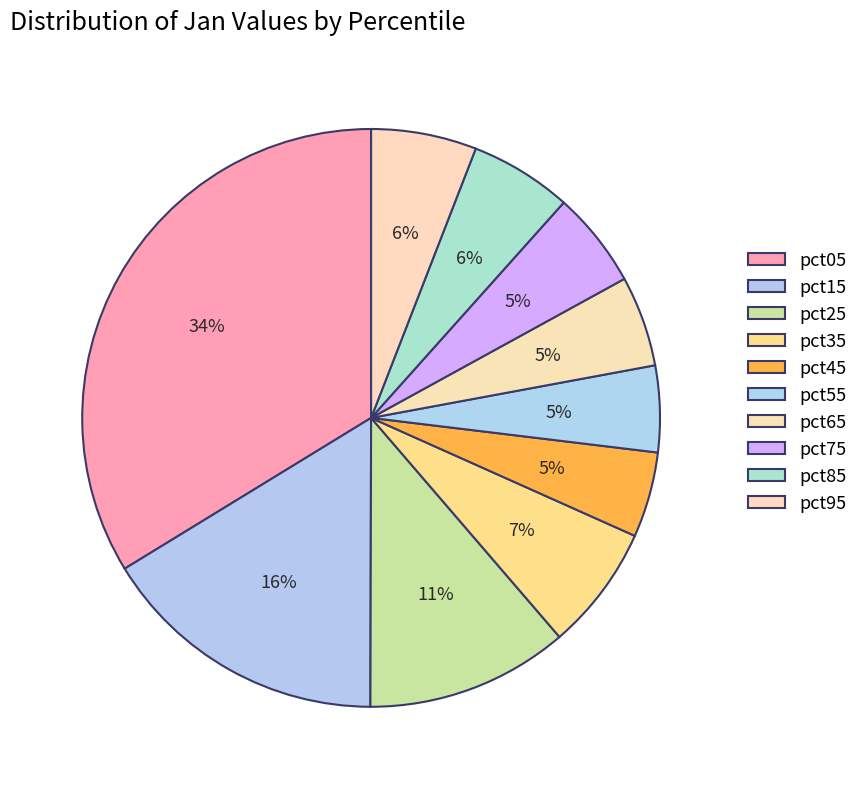

Is the sum of pct45 and pct55 greater than half?

No